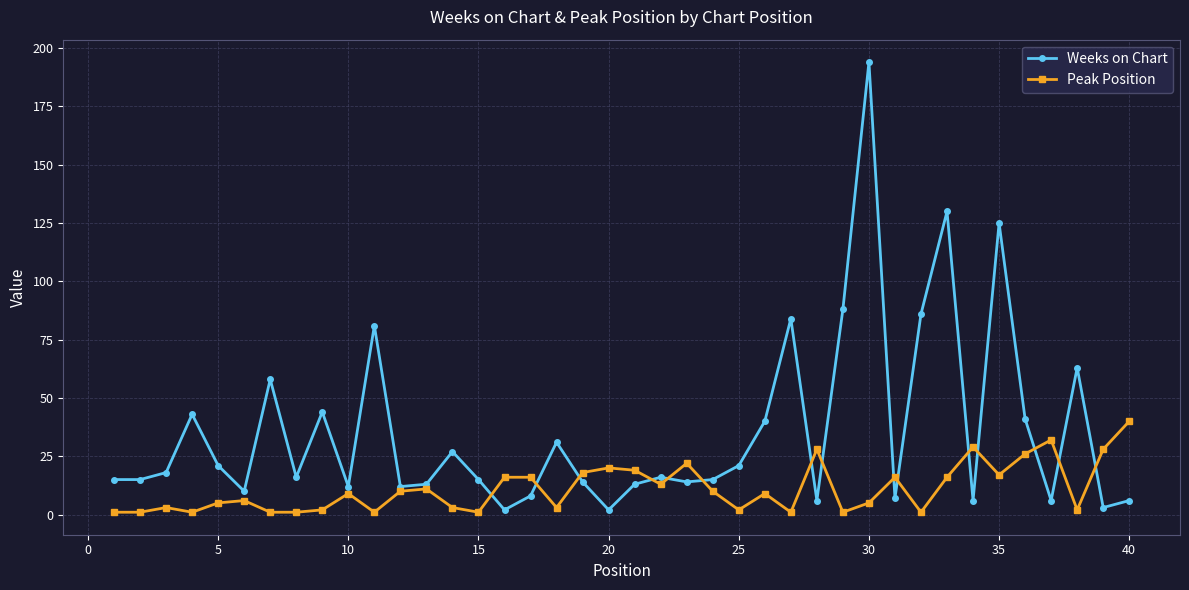

True or false: Weeks on Chart has more than 0 interior local peaks.

True